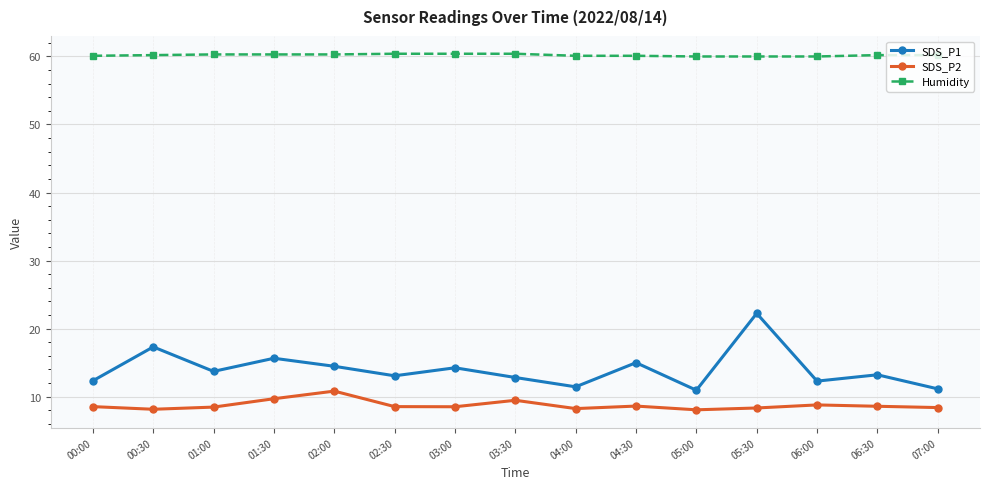

Between 00:30 and 05:30, which series saw the biggest shift?

SDS_P1